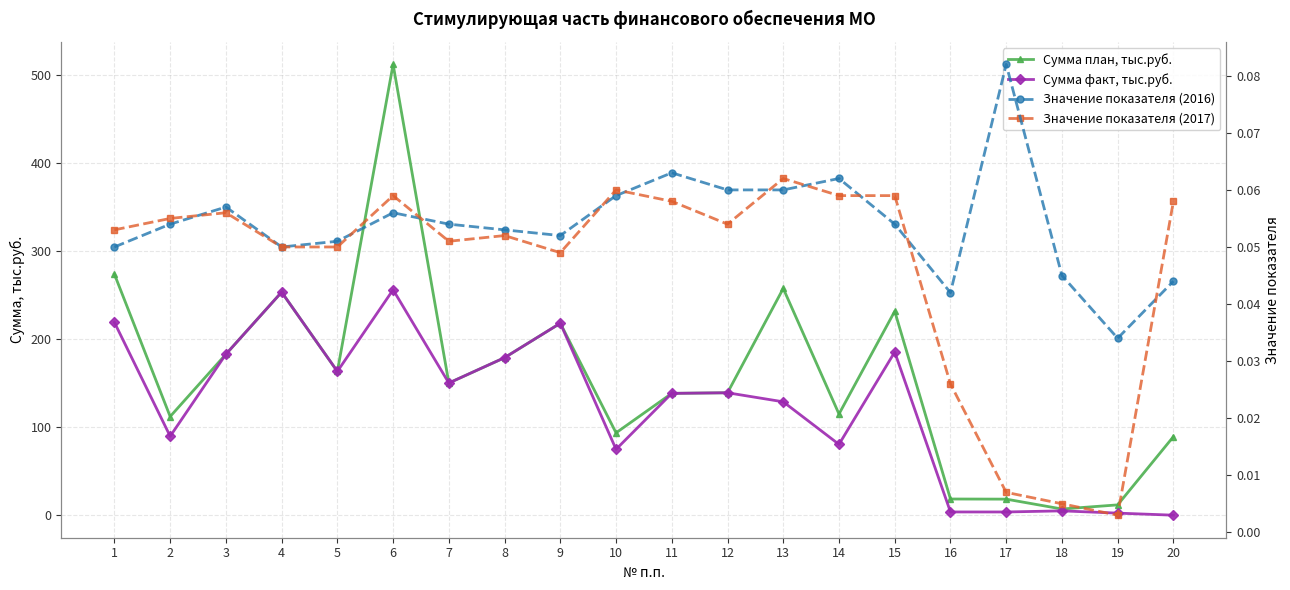

Which series ends up on top after the final intersection of Значение показателя (2016) and Значение показателя (2017)?

Значение показателя (2017)